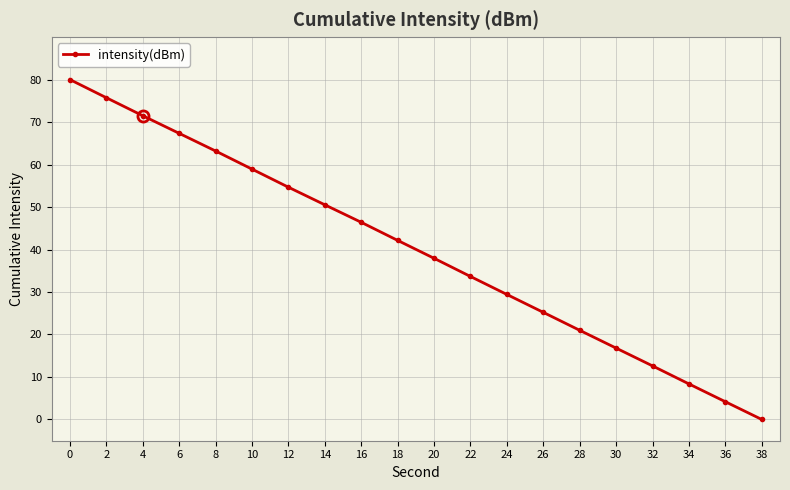

List the labels in order of value, smallest first.

38, 36, 34, 32, 30, 28, 26, 24, 22, 20, 18, 16, 14, 12, 10, 8, 6, 4, 2, 0